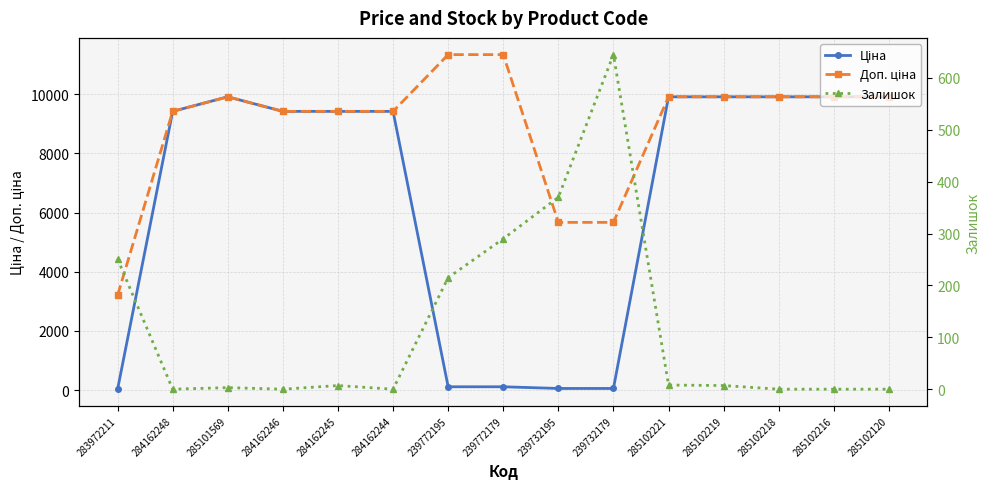

At how many categories does at least one series exceed 9447?

8